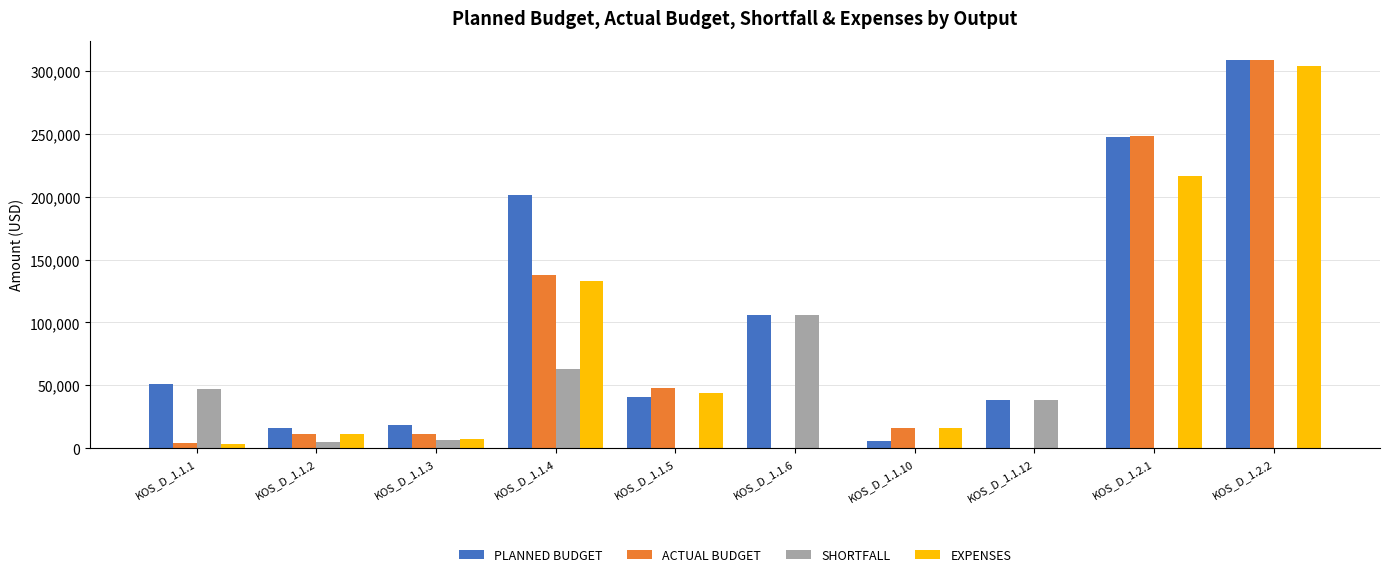

Between KOS_D_1.1.2 and KOS_D_1.1.5, which series saw the biggest shift?

ACTUAL BUDGET